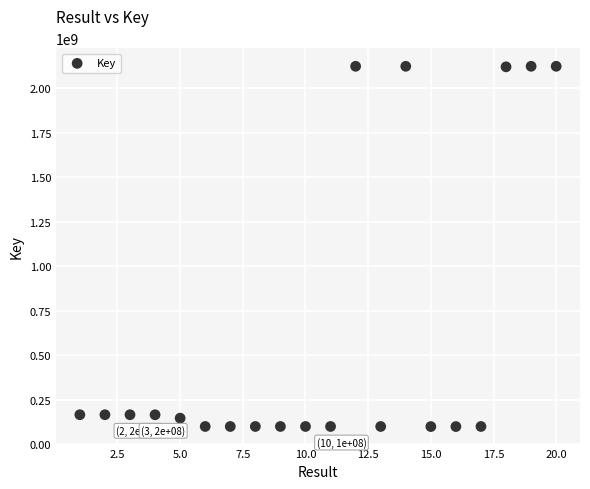

What is the range of Y values (max minus min)?

2022864397